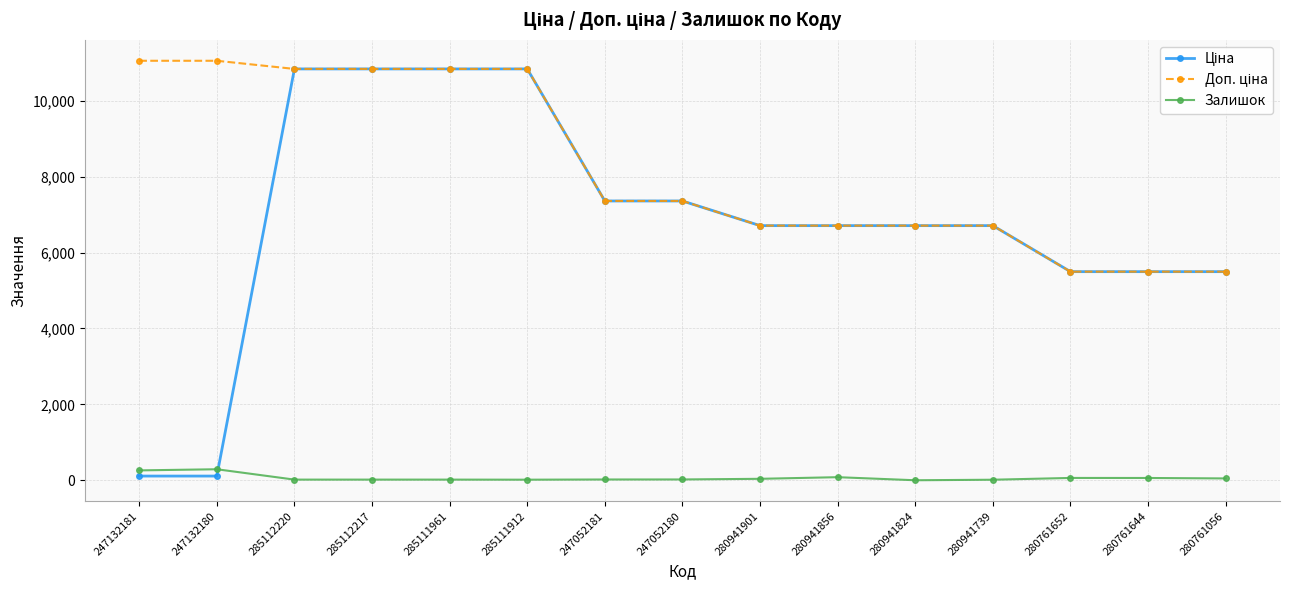

What is the maximum value for Залишок?

290.0